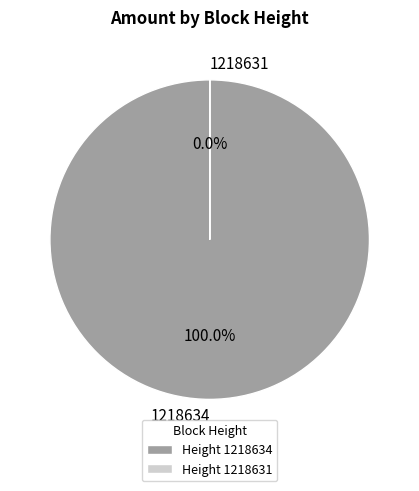

How many segments does this pie chart have?

2